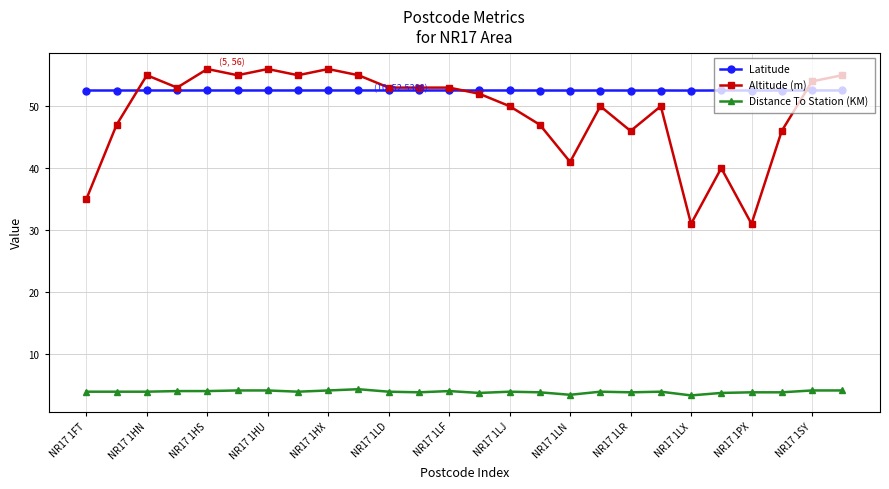

True or false: Distance To Station (KM) and Latitude intersect in this chart.

False